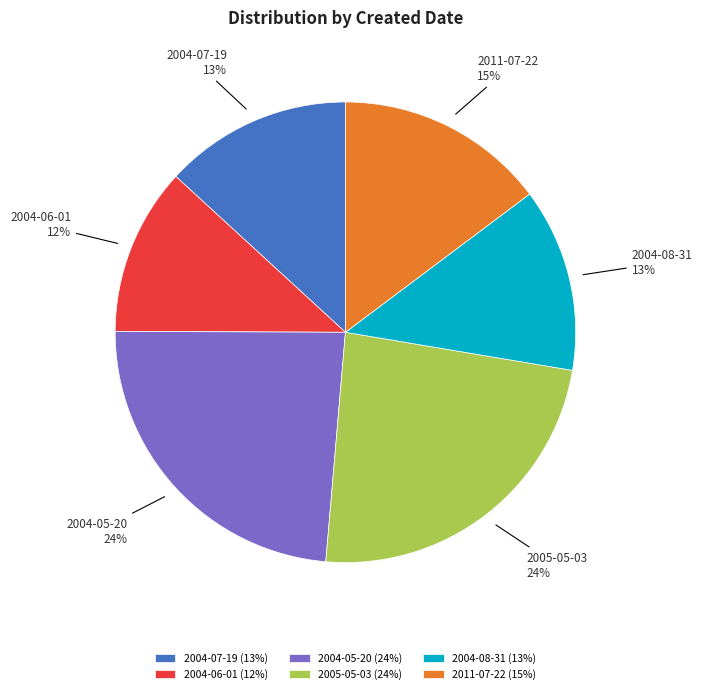

Is it true that 2004-05-20 is 32% of the pie?

False